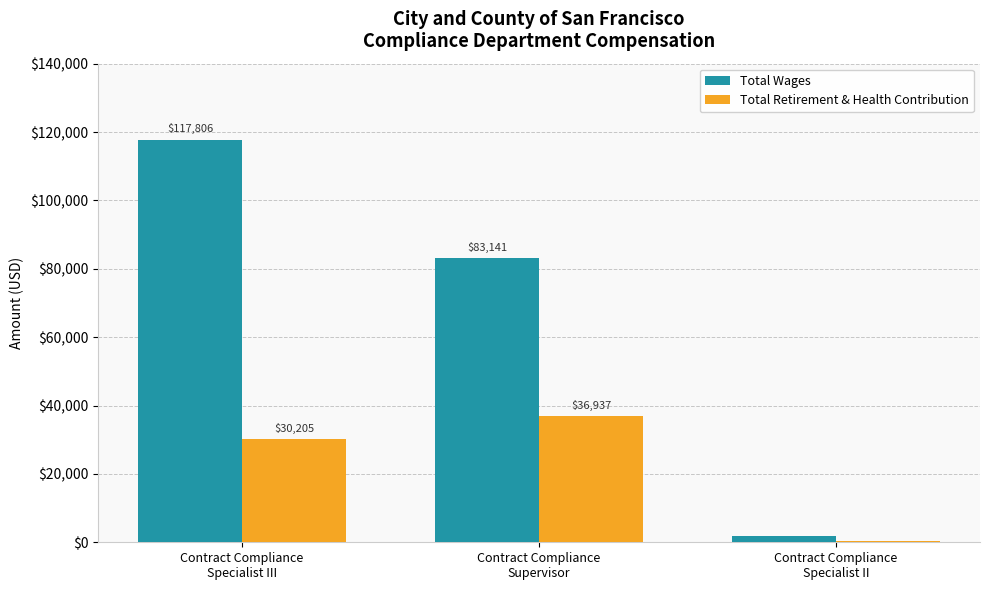

How many Total Retirement & Health Contribution values are between 309 and 36937?

3